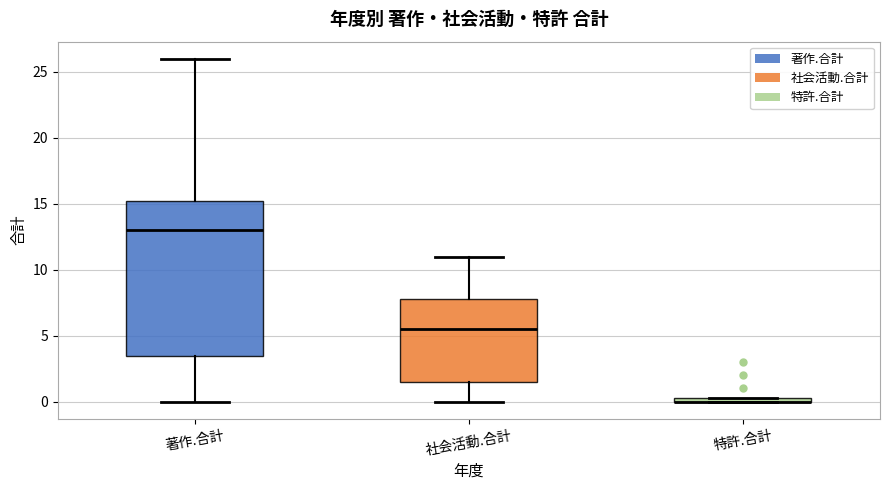

Comparing the boxes themselves (not the whiskers), which one is the tallest?

著作.合計